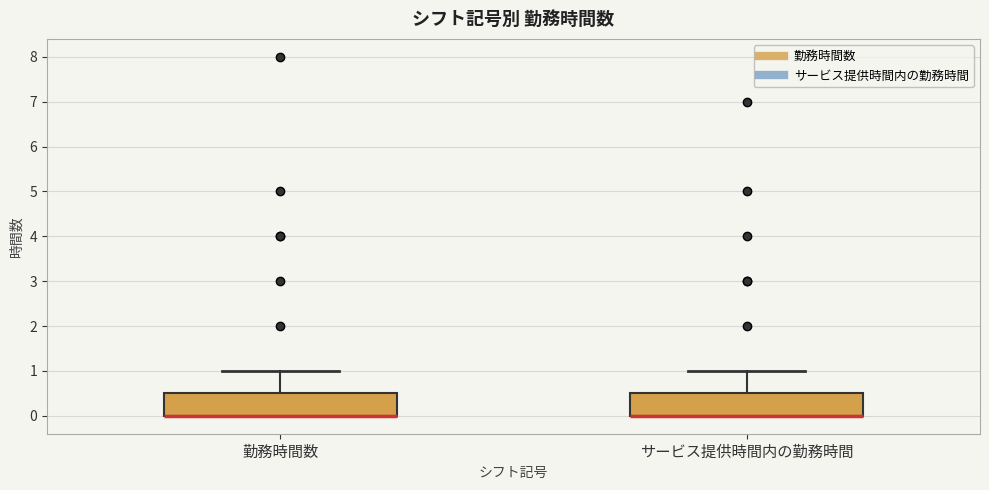

Where does the upper whisker of the box for 勤務時間数 end on the y-axis? The values are not printed on the chart, so give them approximately, as read against the axis.

1.0